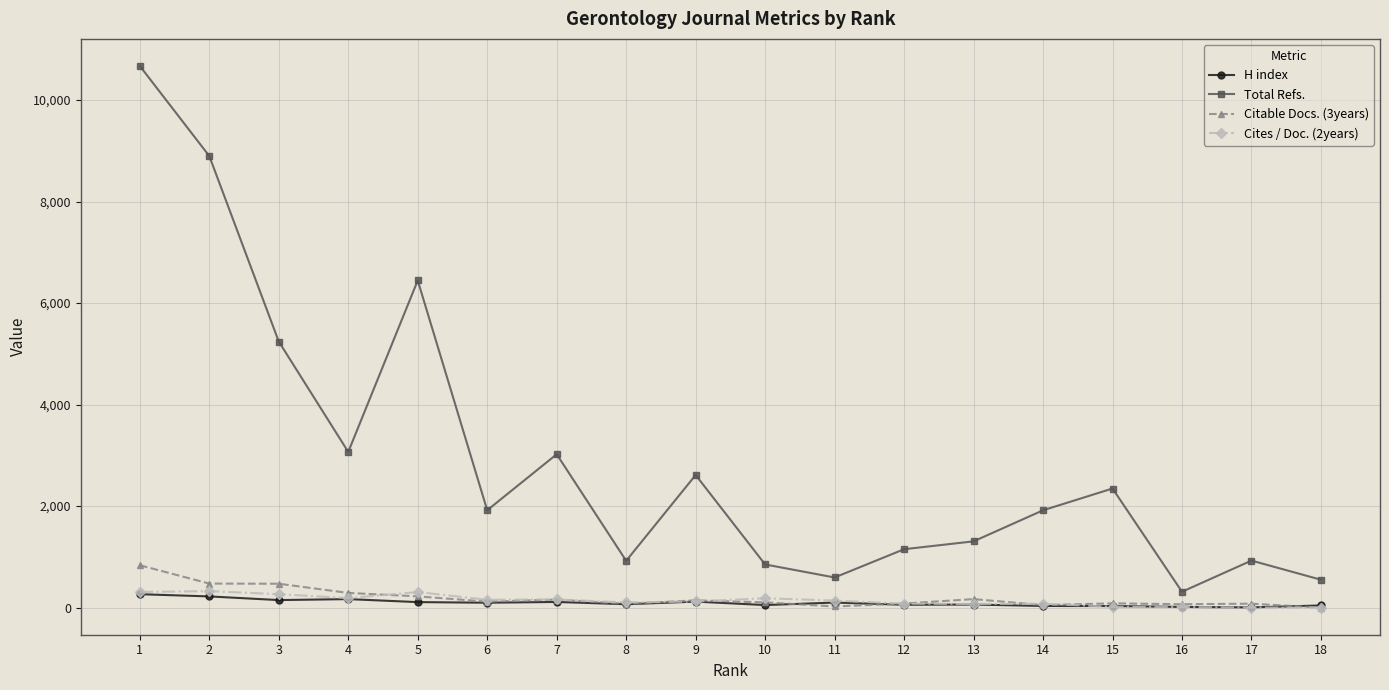

True or false: H index has a value of 51 at 10.

True